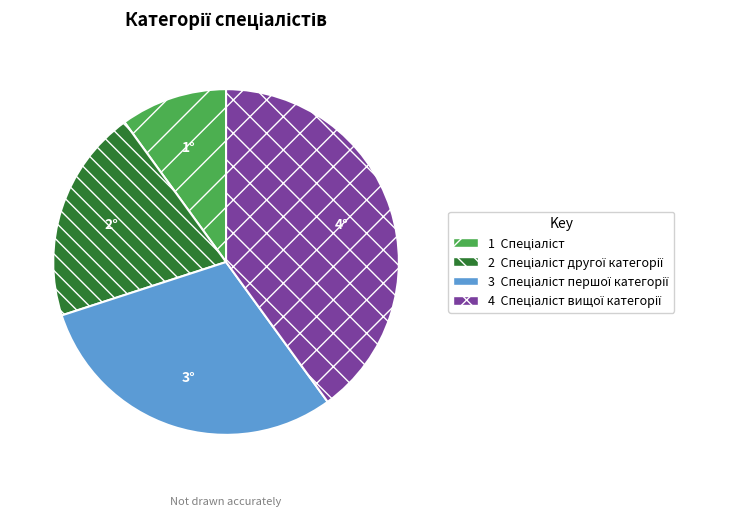

How many slices are in this pie chart?

4